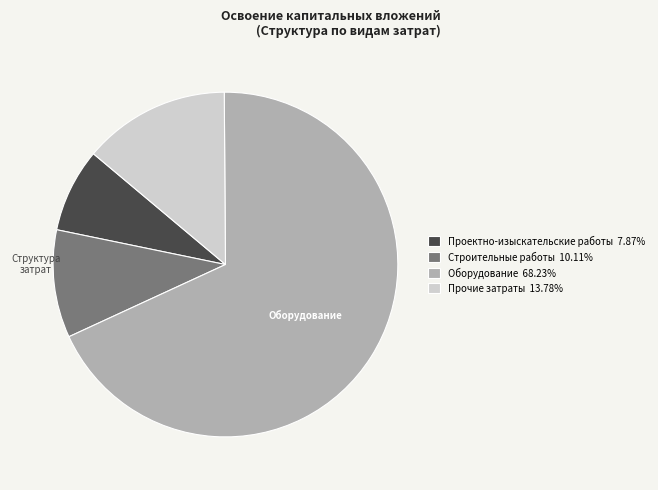

How many slices are in this pie chart?

4